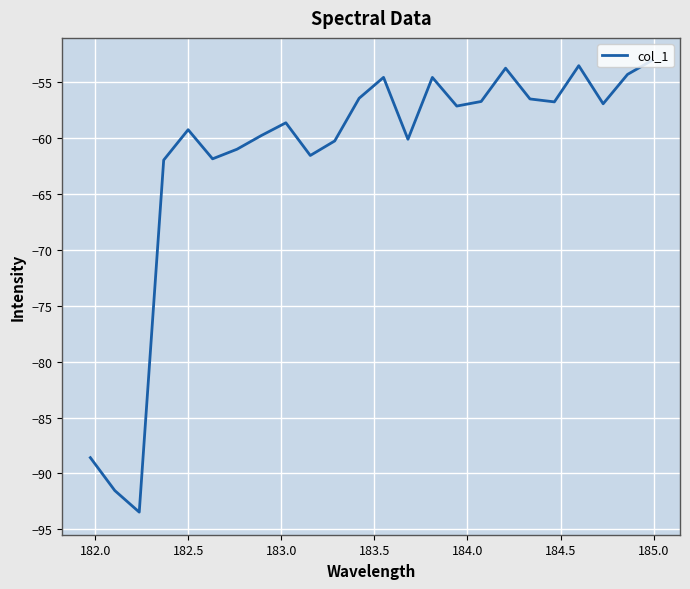

How many series are shown in this chart?

1